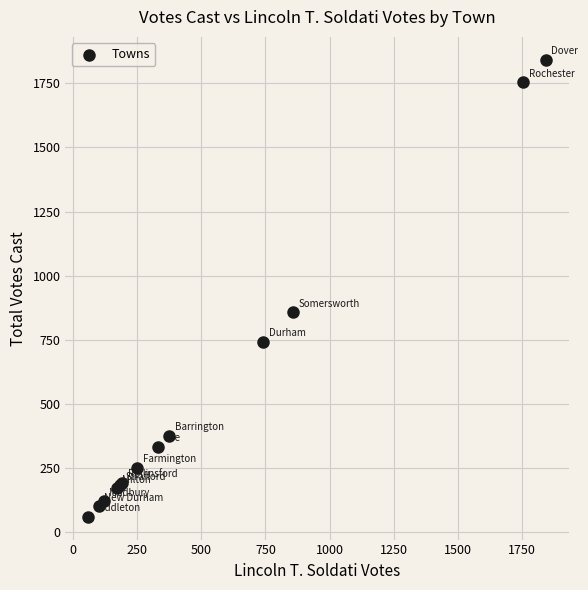

What Y value in the scatter plot is closest to 951?

857